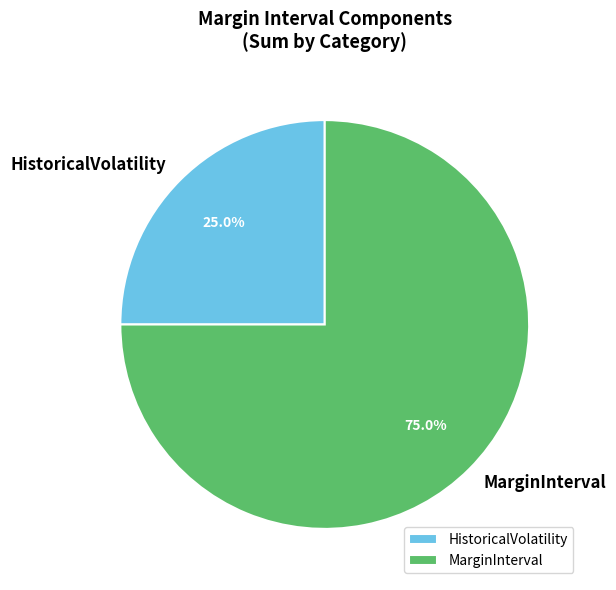

How many slices are in this pie chart?

2